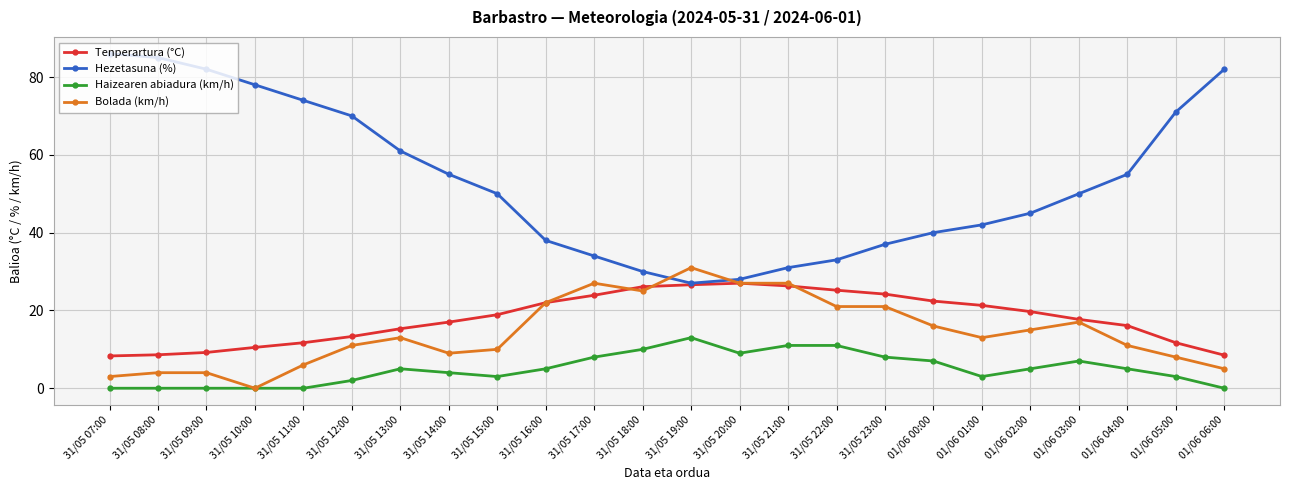

What is the average value of the Bolada (km/h) series?

14.4